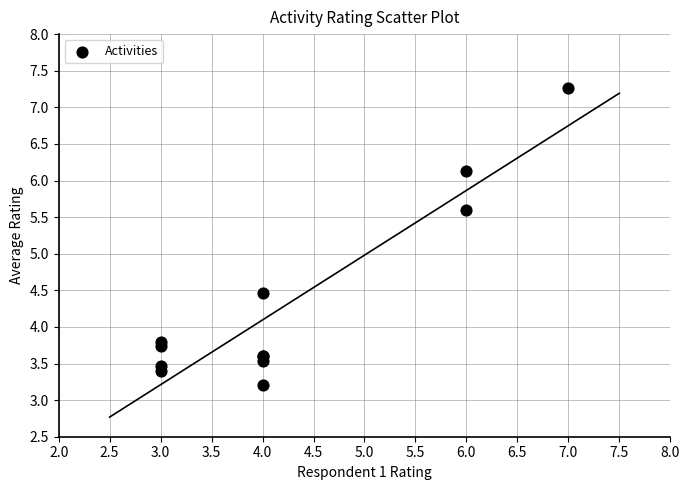

What Y value in the scatter plot is closest to 5?

4.5